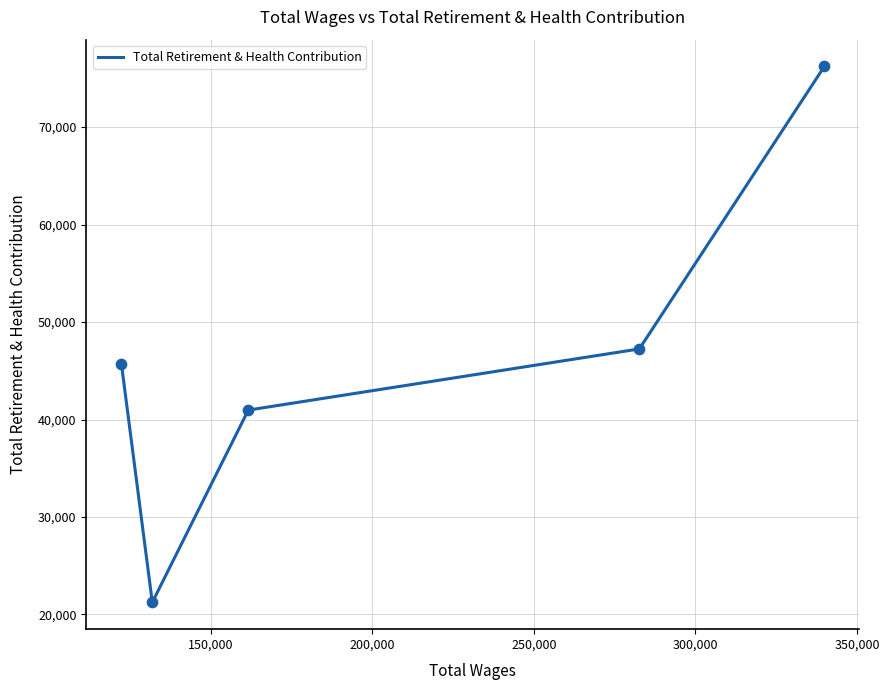

What is the greatest value displayed?

76224